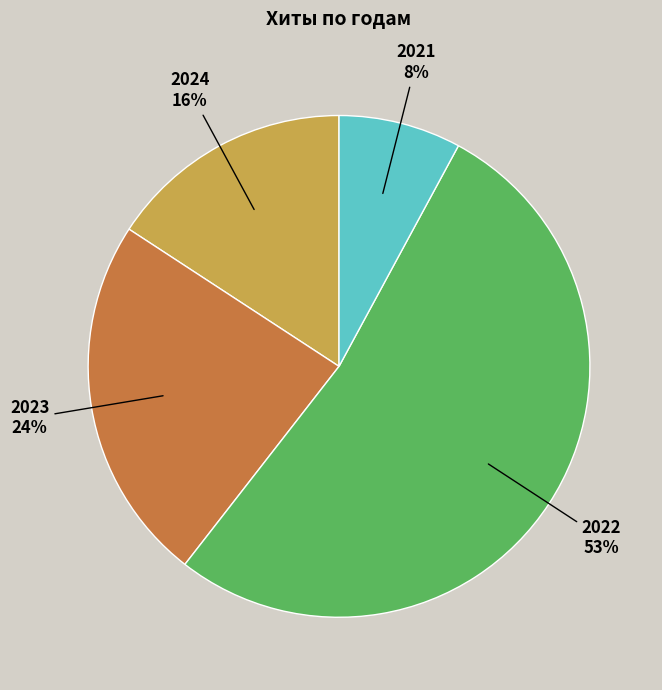

To the nearest percent, what is the average slice percentage?

25%